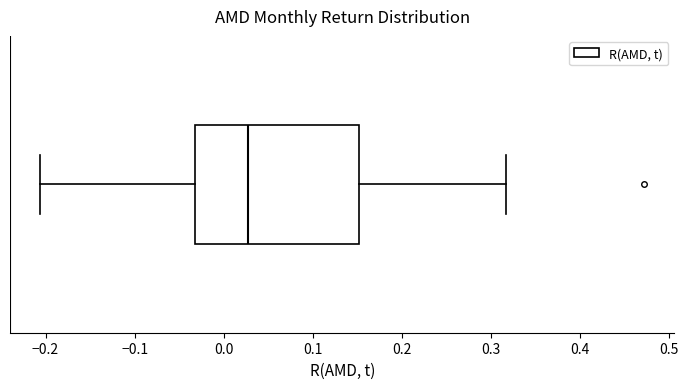

Transcribe this box plot: give where the median line is, the range the box spans, and where the two whiskers end, as read against the x-axis. The values are not printed on the chart, so give them approximately, as read against the axis.

median 0.03, box -0.03 to 0.15, whiskers -0.21 to 0.32